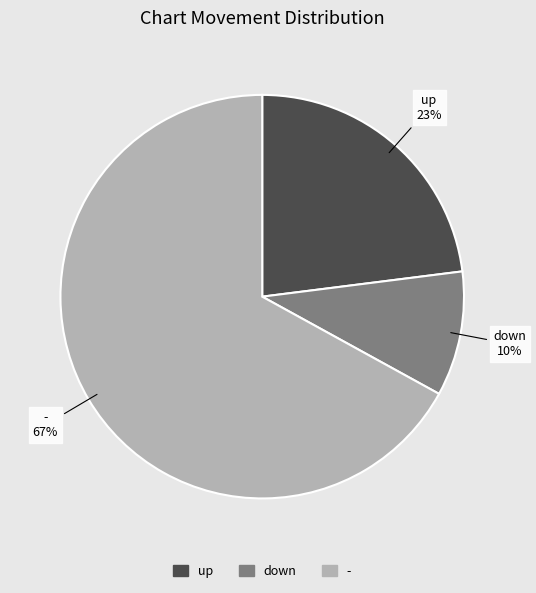

Approximately how many times larger is the value at down compared to up?

0.4